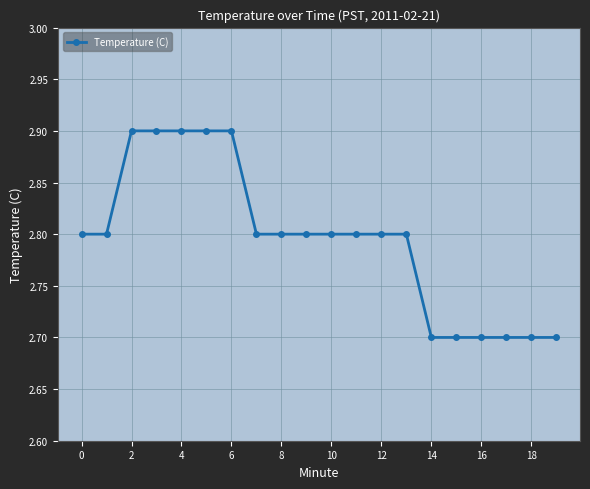

Is this an area chart (filled region under the line)?

No